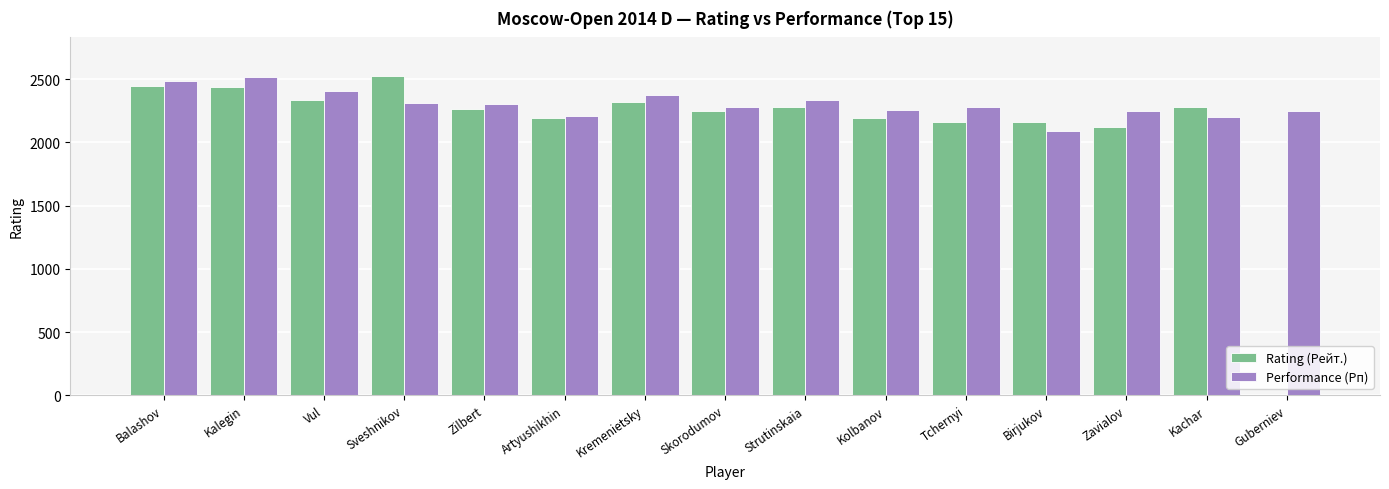

Which series has the largest range (max minus min)?

Rating (Рейт.)